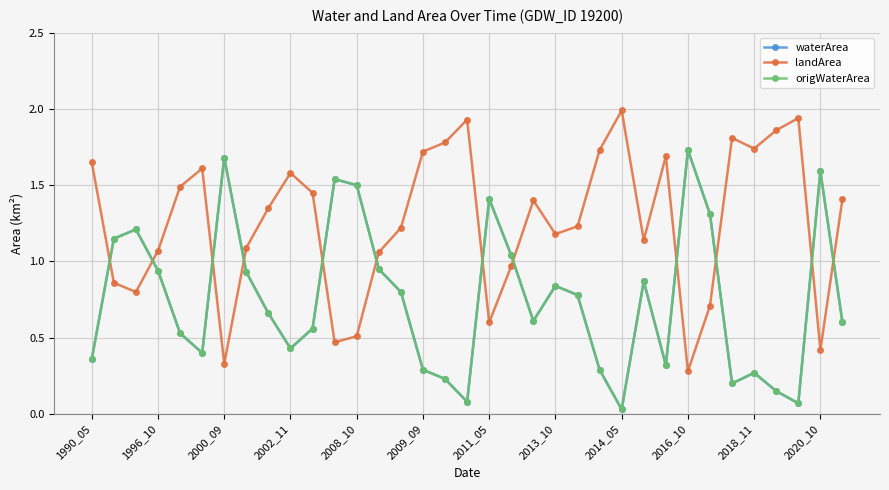

Is this an area chart (filled region under the line)?

No